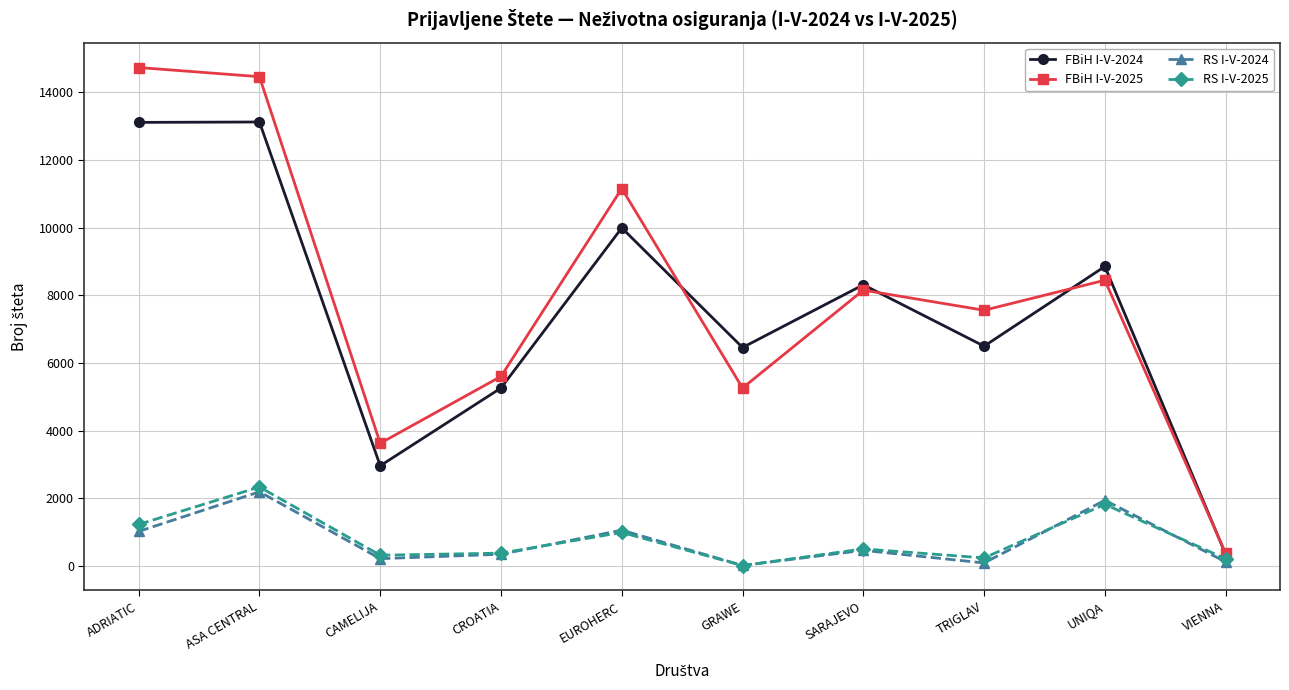

At which category does FBiH I-V-2025 reach its first local valley?

CAMELIJA